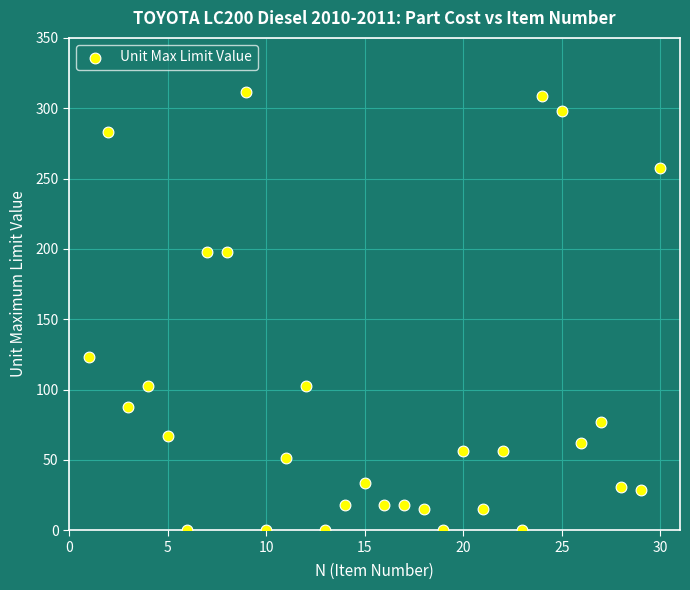

What is the range of Y values (max minus min)?

311.2